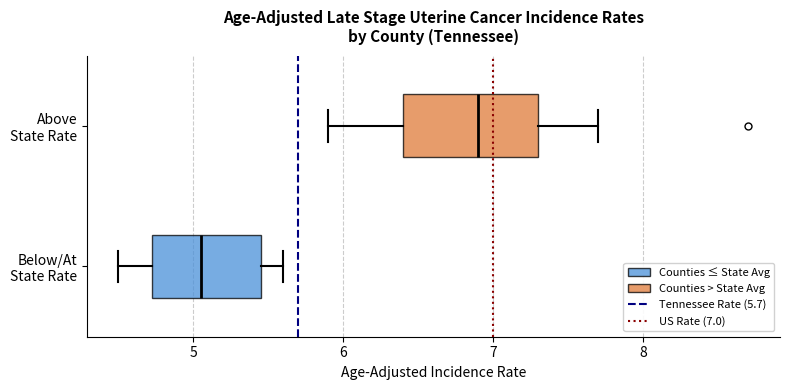

Reading bottom to top, transcribe this box plot: for each box, give where its median line is, the range the box spans, and where its two whiskers end, as read against the x-axis. The values are not printed on the chart, so give them approximately, as read against the axis.

Below/At State Rate: median 5.1, box 4.7 to 5.5, whiskers 4.5 to 5.6
Above State Rate: median 6.9, box 6.4 to 7.3, whiskers 5.9 to 7.7